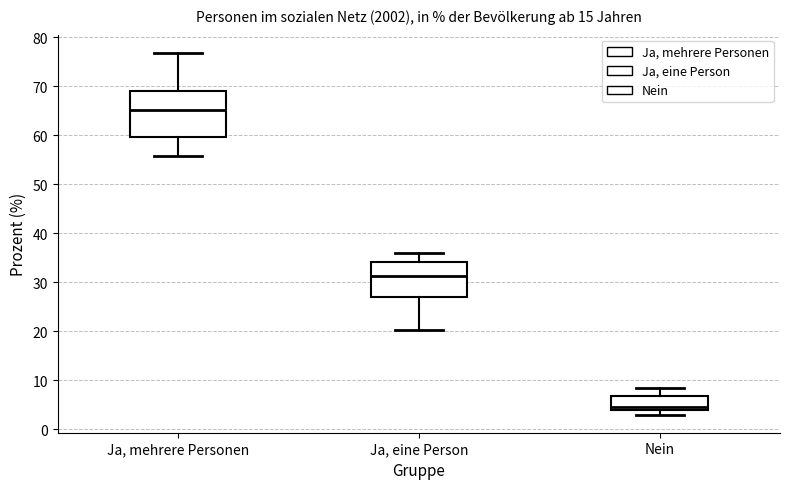

Which box has the lowest median line?

Nein